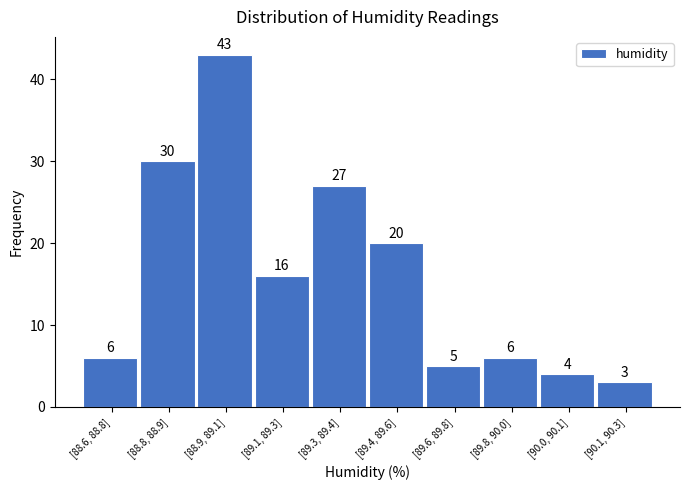

Reading left to right, extract all data points from this chart.

[88.6, 88.8]=6	[88.8, 88.9]=30	[88.9, 89.1]=43	[89.1, 89.3]=16	[89.3, 89.4]=27	[89.4, 89.6]=20	[89.6, 89.8]=5	[89.8, 90.0]=6	[90.0, 90.1]=4	[90.1, 90.3]=3